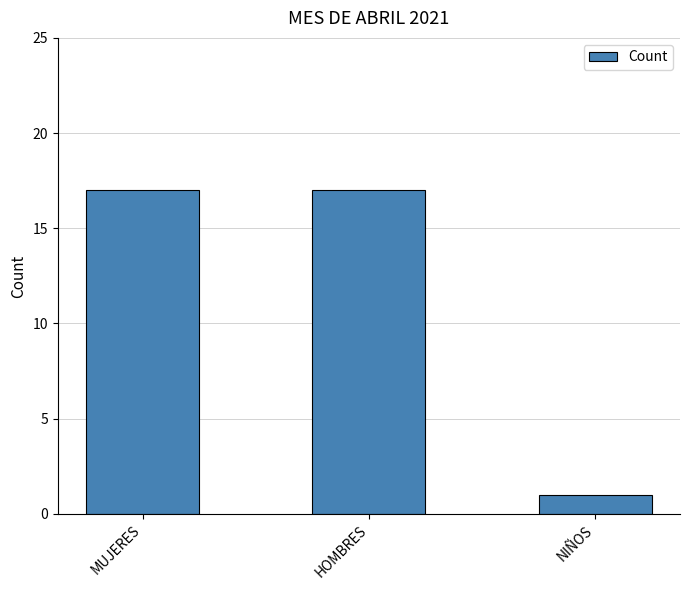

Approximately how many times larger is the value at HOMBRES compared to MUJERES?

1.0